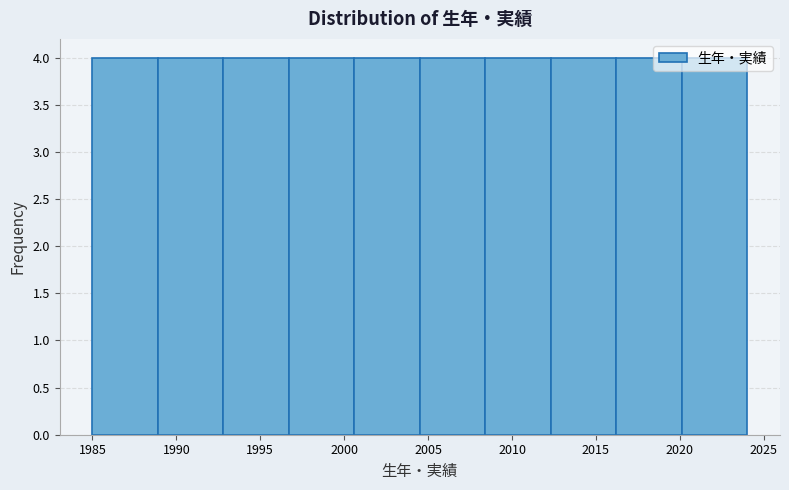

Reading left to right, list every bar in this chart as the range it spans on the x-axis followed by its height. Neither the bar edges nor the heights are printed on the chart, so give them approximately, as read against the axes.

1985.0 to 1988.9: 4
1988.9 to 1992.8: 4
1992.8 to 1996.7: 4
1996.7 to 2000.6: 4
2000.6 to 2004.5: 4
2004.5 to 2008.4: 4
2008.4 to 2012.3: 4
2012.3 to 2016.2: 4
2016.2 to 2020.1: 4
2020.1 to 2024.0: 4